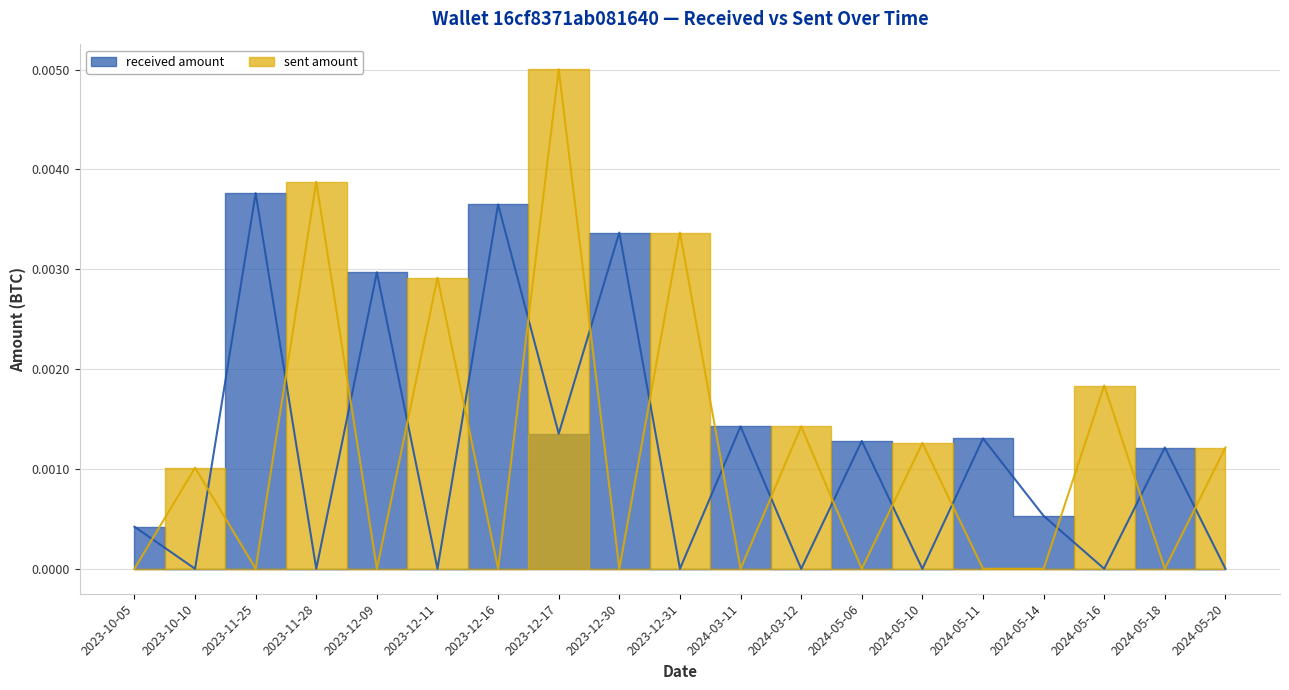

True or false: sent amount has a value of 0.0 at 2023-12-09.

True